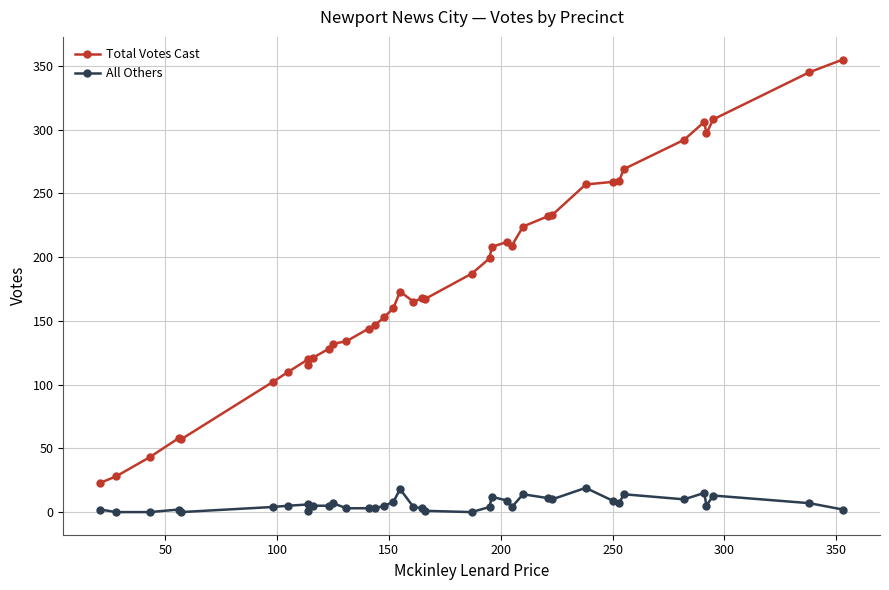

Rank the series by their average value, from highest to lowest.

Total Votes Cast, All Others